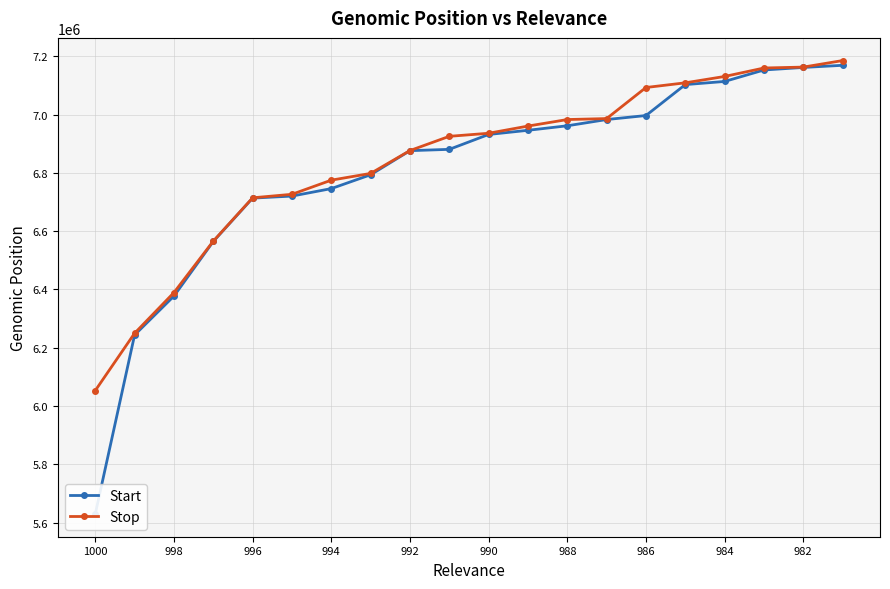

What is the maximum value for Stop?

7185251